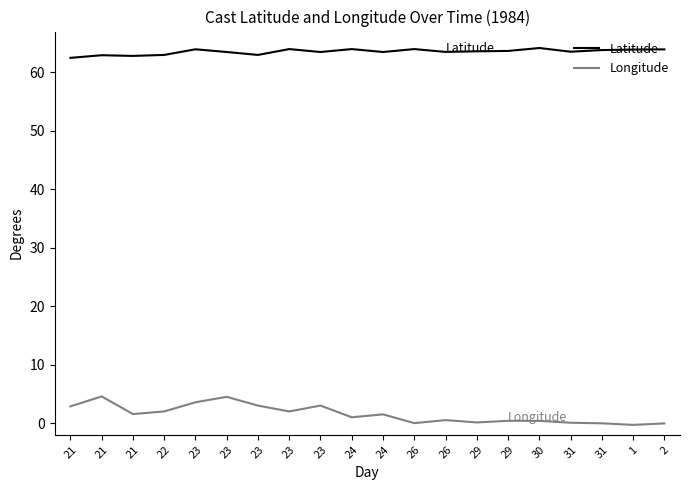

True or false: Longitude and Latitude cross at least once.

False